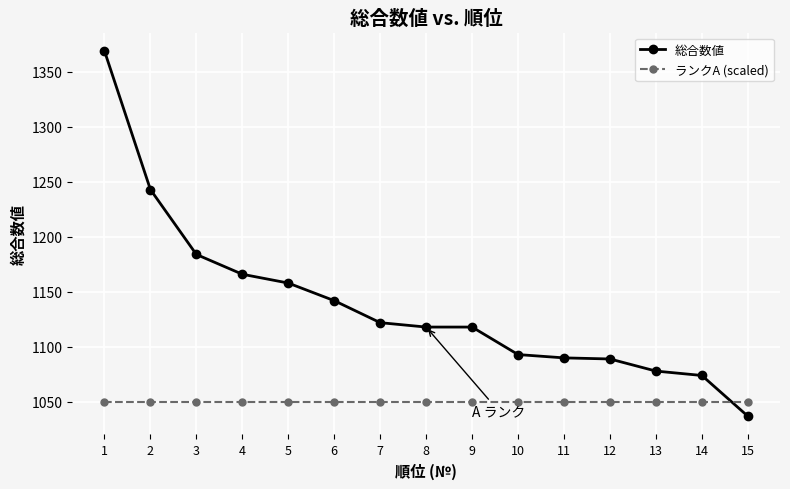

Which series has the widest spread of values?

総合数値